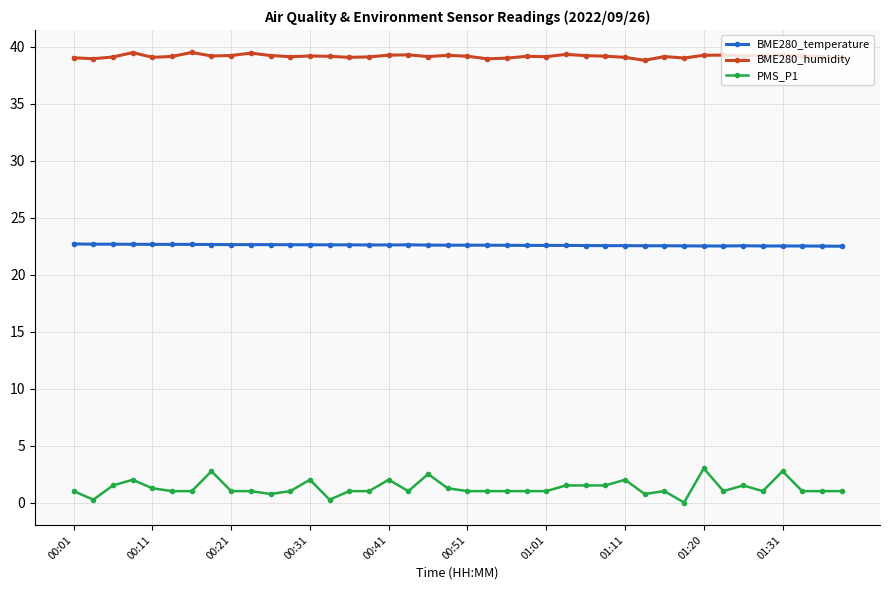

True or false: PMS_P1 has more than 0 interior local peaks.

True